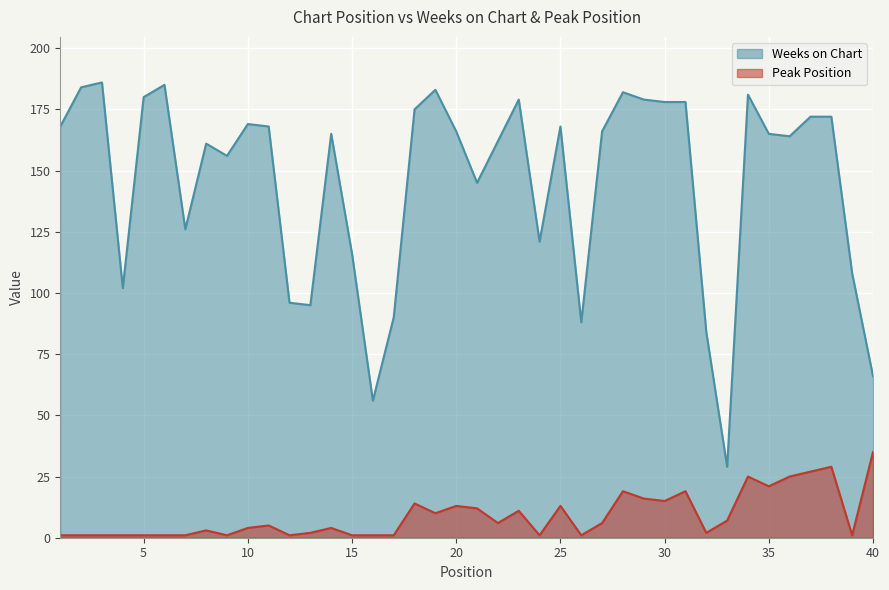

What is the spread (max minus min) of values at 9?

155